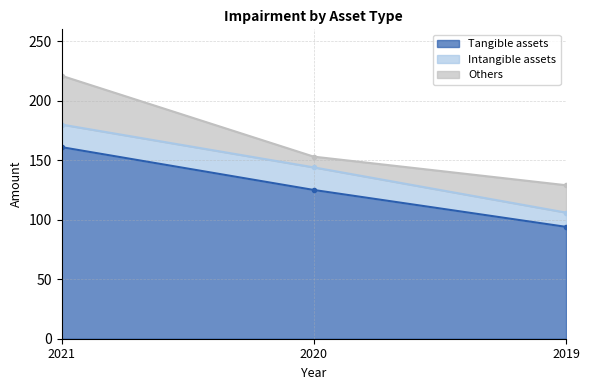

What is the total value across all series at 2019?

129